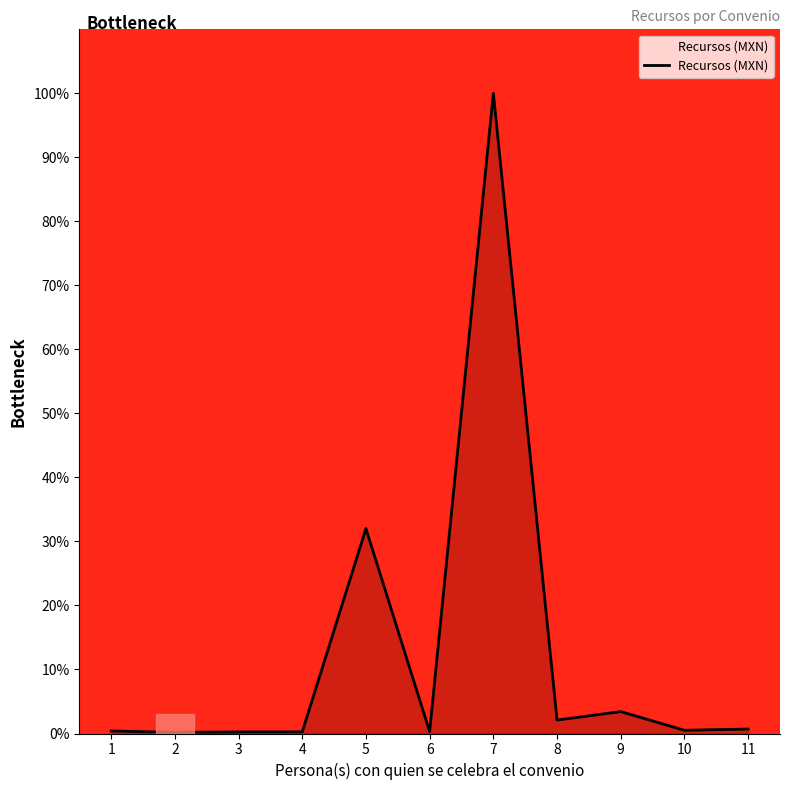

Which label corresponds to the largest value in the chart?

7